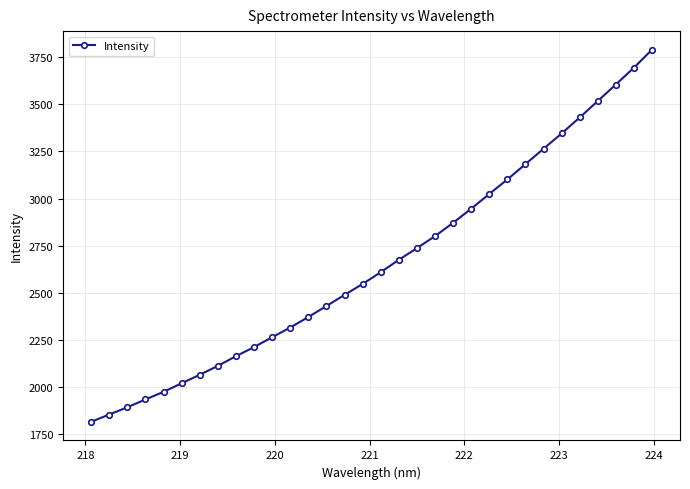

What is the value of the 23rd point from the left?

3024.0